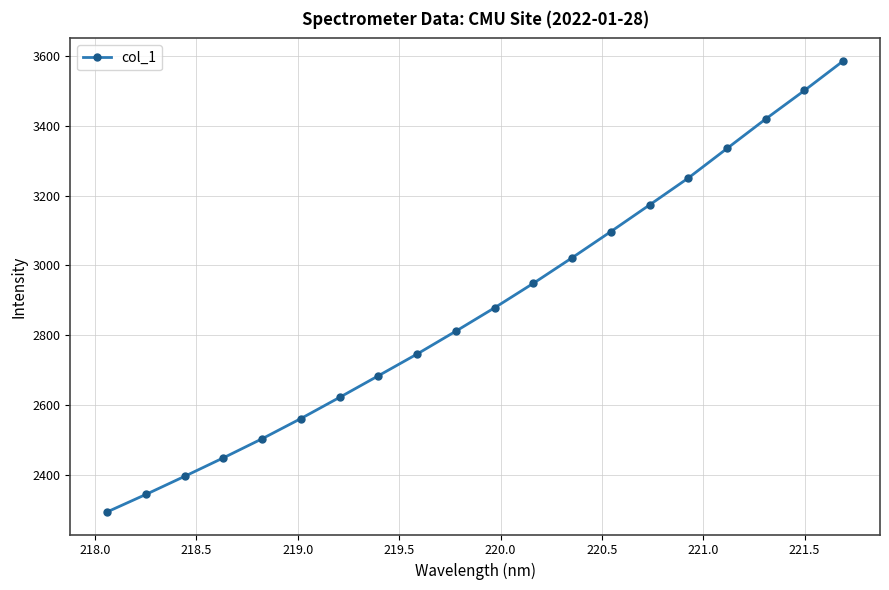

What is the value of the 13th point from the left?

3021.8